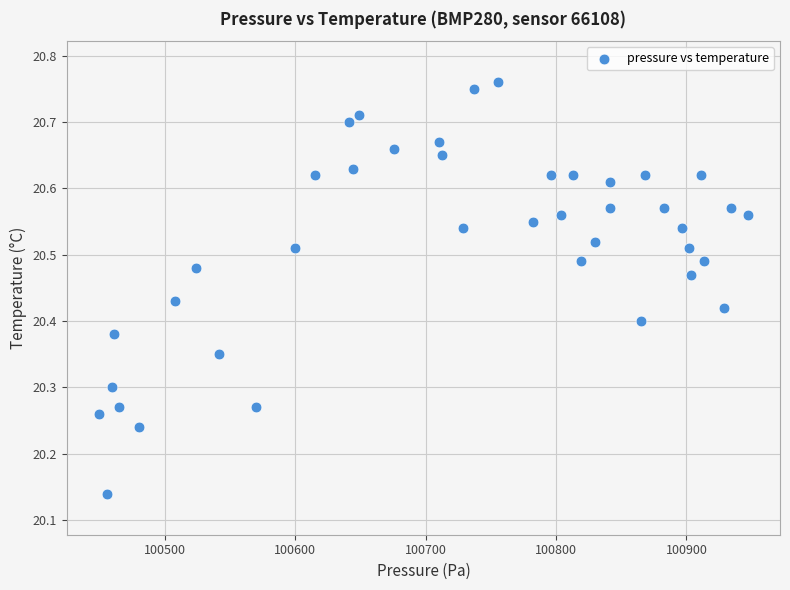

What is the range of X values (max minus min)?

497.0